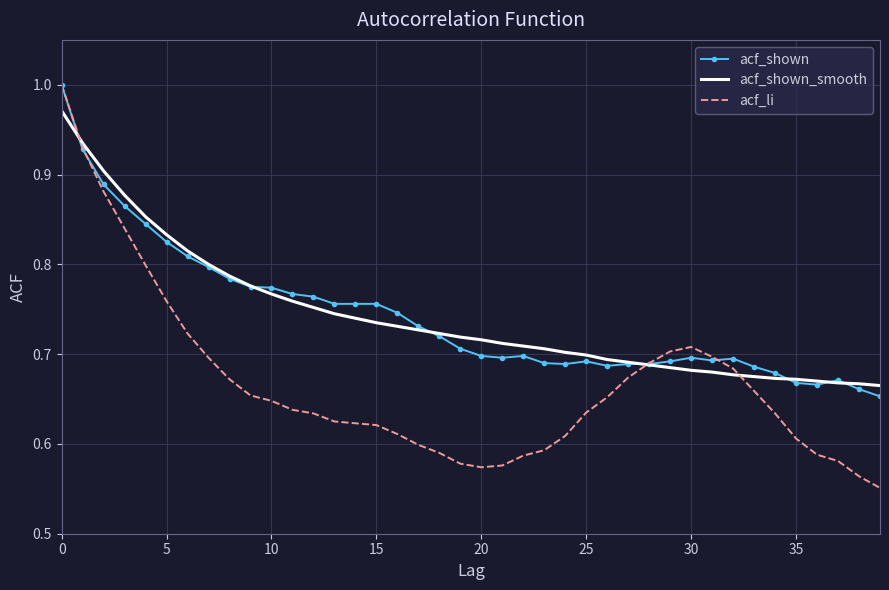

Which series changed the most between 0 and 20?

acf_li